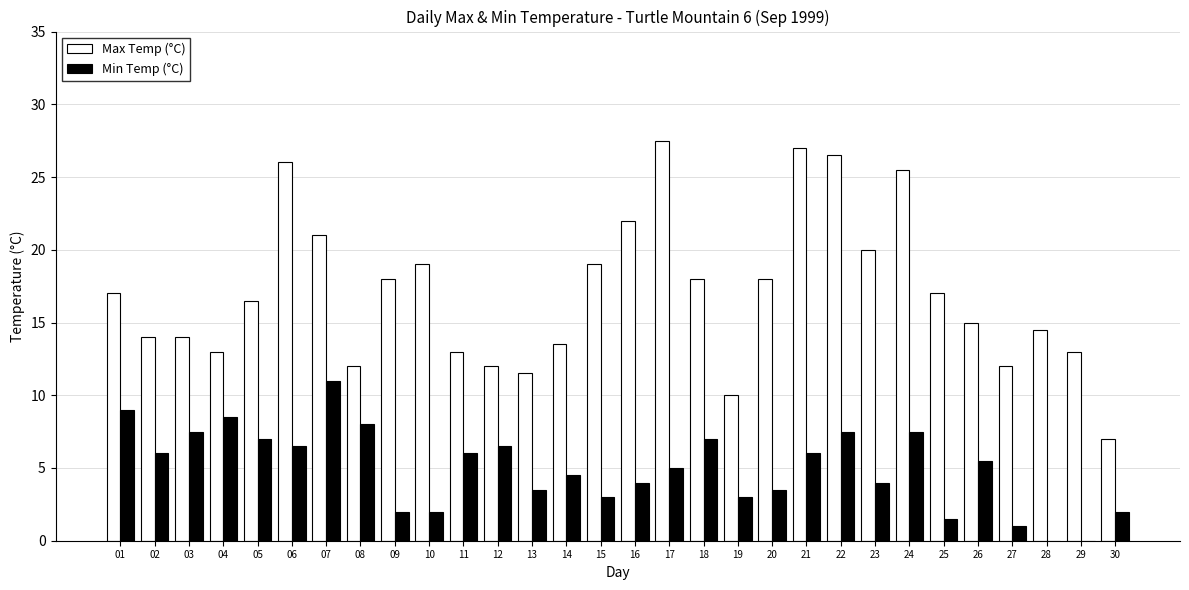

Is it true that Max Temp (°C) equals 30.8 at 16?

False